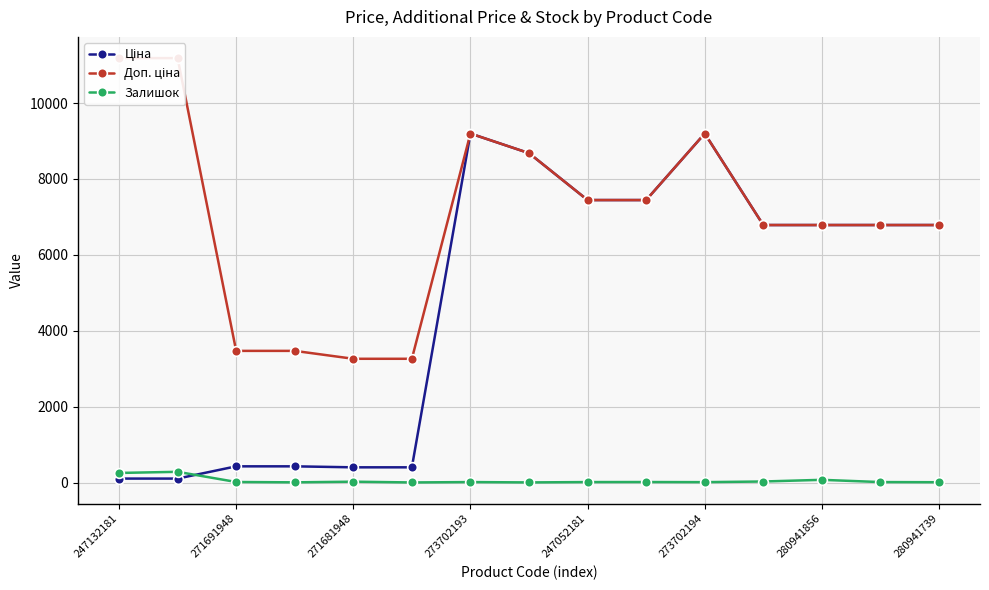

What is the highest value of the Залишок series?

290.0